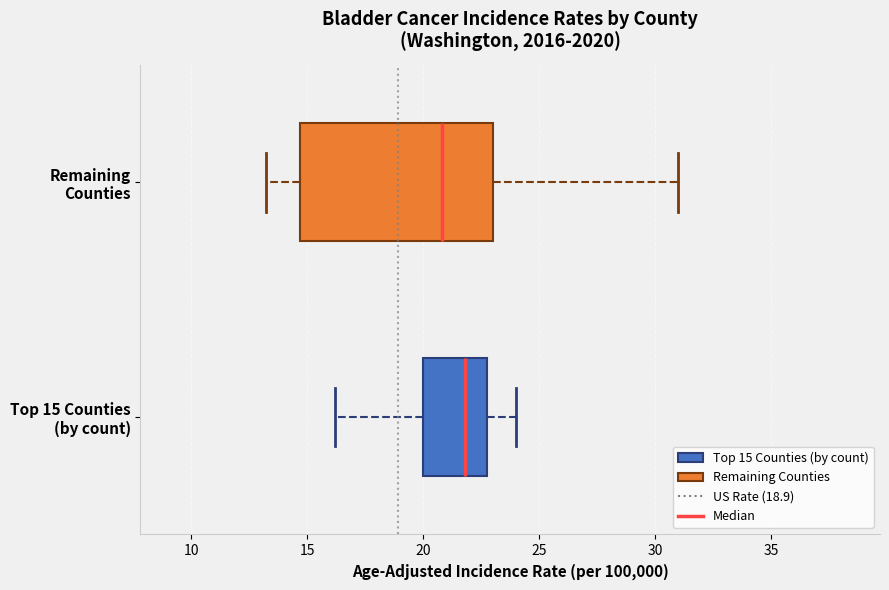

Reading bottom to top, read every box against the x-axis: the position of its median line, the range the box covers, and the ends of its whiskers. The values are not printed on the chart, so give them approximately, as read against the axis.

Top 15 Counties (by count): median 22.0, box 20.0 to 23.0, whiskers 16.0 to 24.0
Remaining Counties: median 21.0, box 14.5 to 23.0, whiskers 13.0 to 31.0